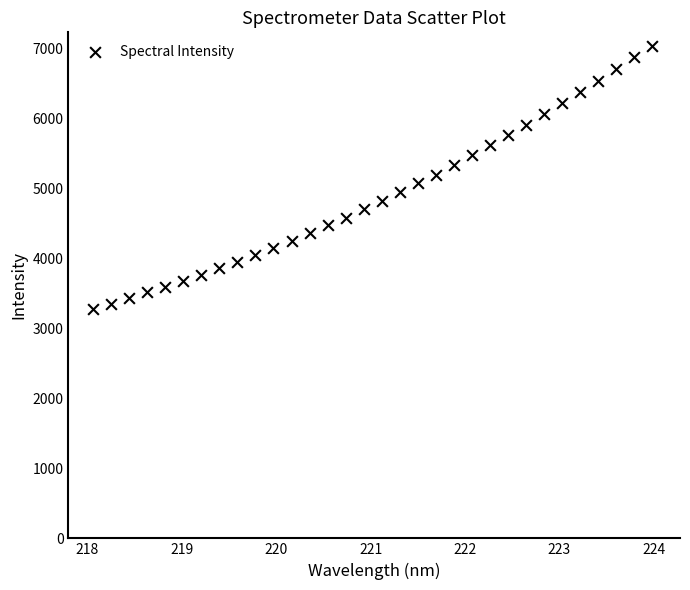

What is the range of Y values (max minus min)?

3762.1